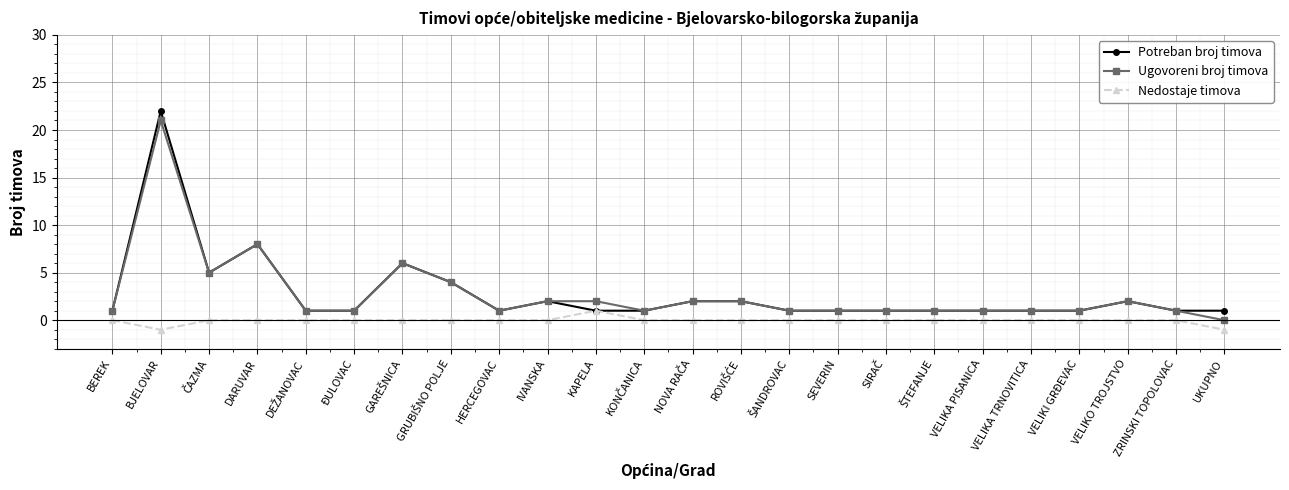

Which label corresponds to the largest value in the chart?

BJELOVAR